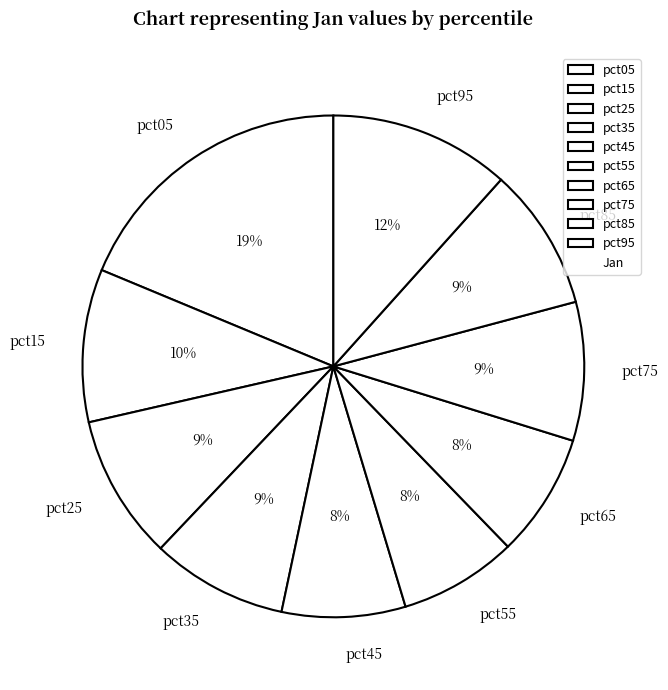

What is the largest slice in the pie chart?

pct05